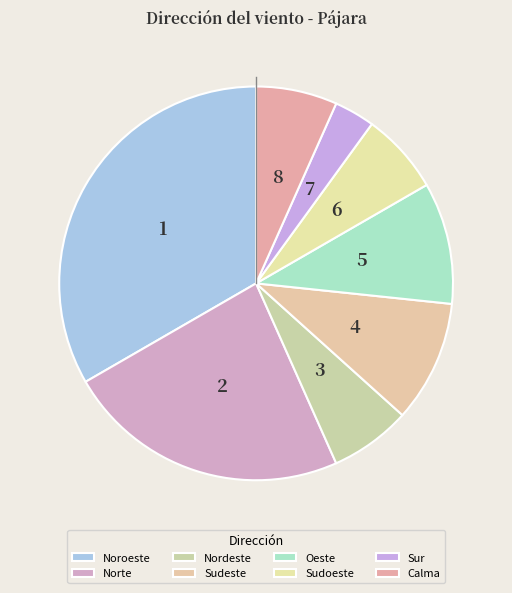

How many segments does this pie chart have?

8